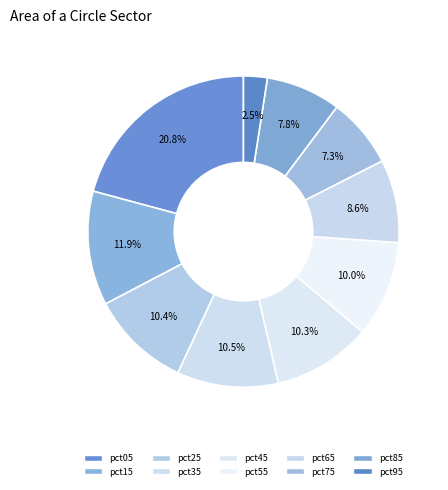

Does any single category account for the majority?

No